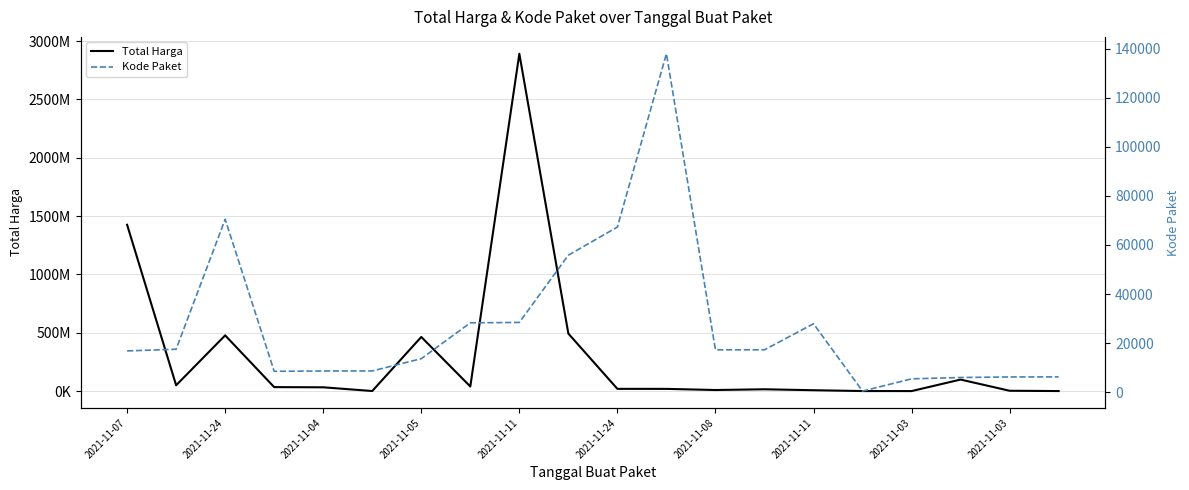

Count the number of categories in the chart.

20